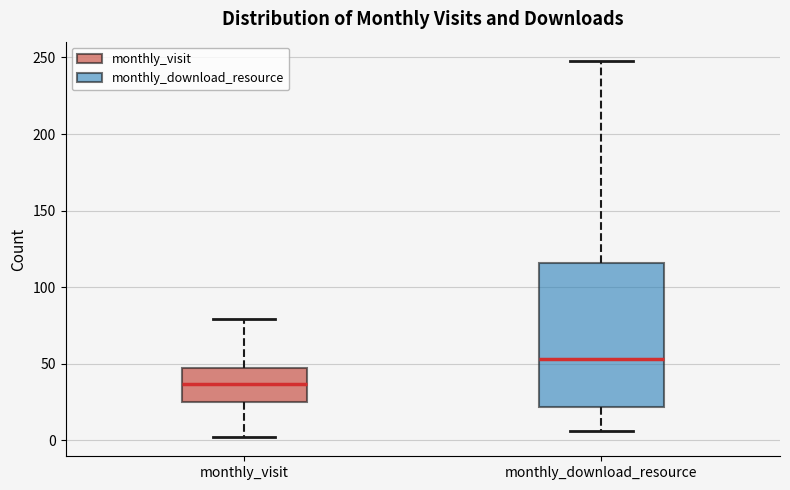

Where does the median line of the box for monthly_visit sit on the y-axis? The values are not printed on the chart, so give them approximately, as read against the axis.

35